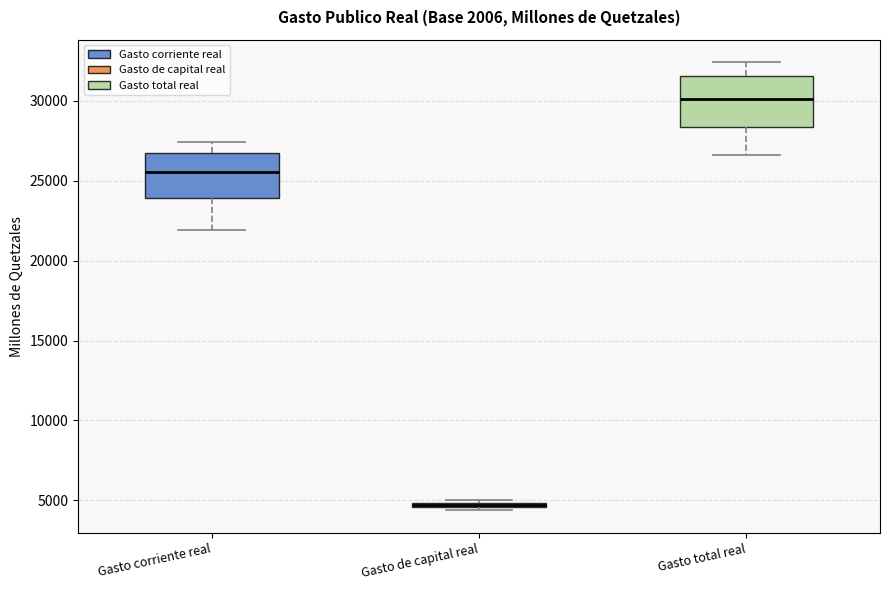

Where is the upper edge of the box for Gasto de capital real on the y-axis? The values are not printed on the chart, so give them approximately, as read against the axis.

5000